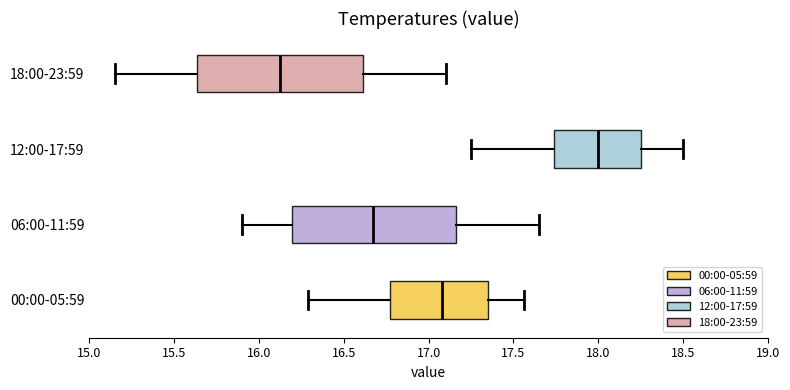

Reading bottom to top, transcribe this box plot: for each box, give where its median line is, the range the box spans, and where its two whiskers end, as read against the x-axis. The values are not printed on the chart, so give them approximately, as read against the axis.

00:00-05:59: median 17.10, box 16.80 to 17.35, whiskers 16.30 to 17.55
06:00-11:59: median 16.70, box 16.20 to 17.15, whiskers 15.90 to 17.65
12:00-17:59: median 18.00, box 17.75 to 18.25, whiskers 17.25 to 18.50
18:00-23:59: median 16.15, box 15.65 to 16.60, whiskers 15.15 to 17.10